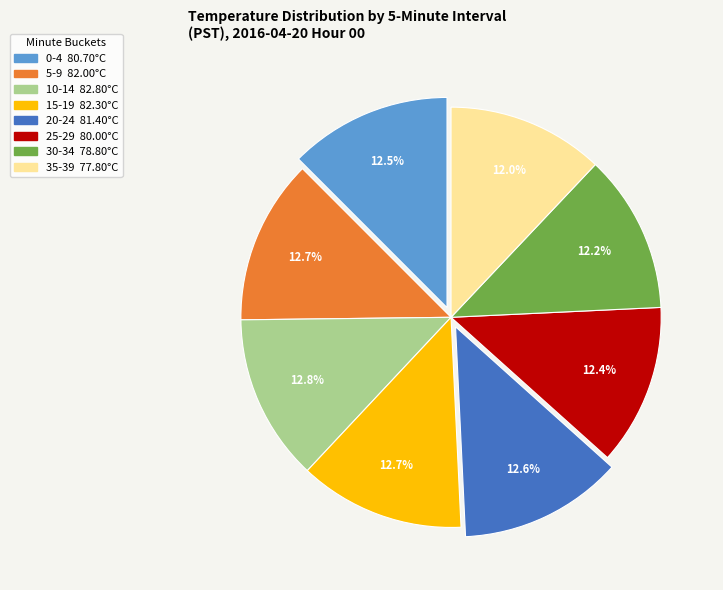

How much of the chart is everything except 20-24?

87.4%